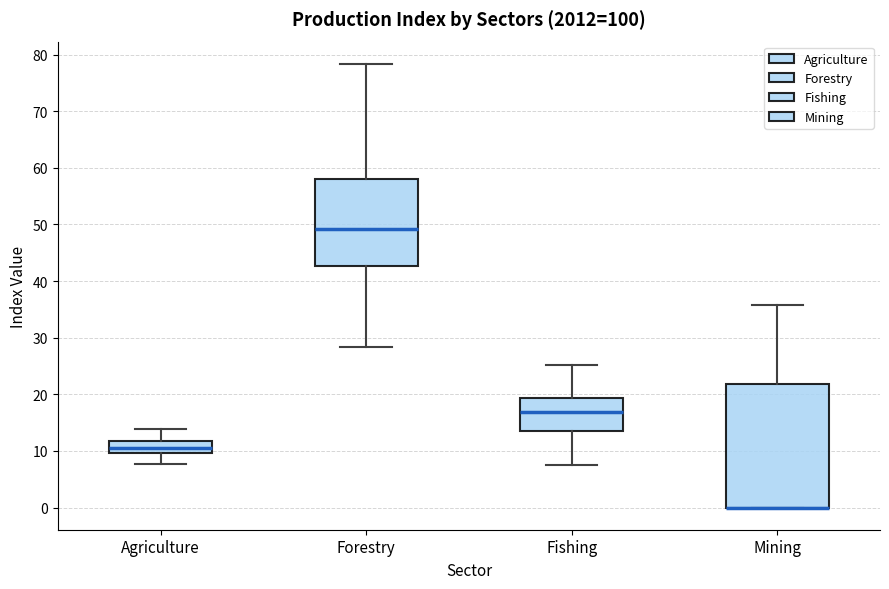

Which box is the tallest, from its lower edge to its upper edge?

Mining